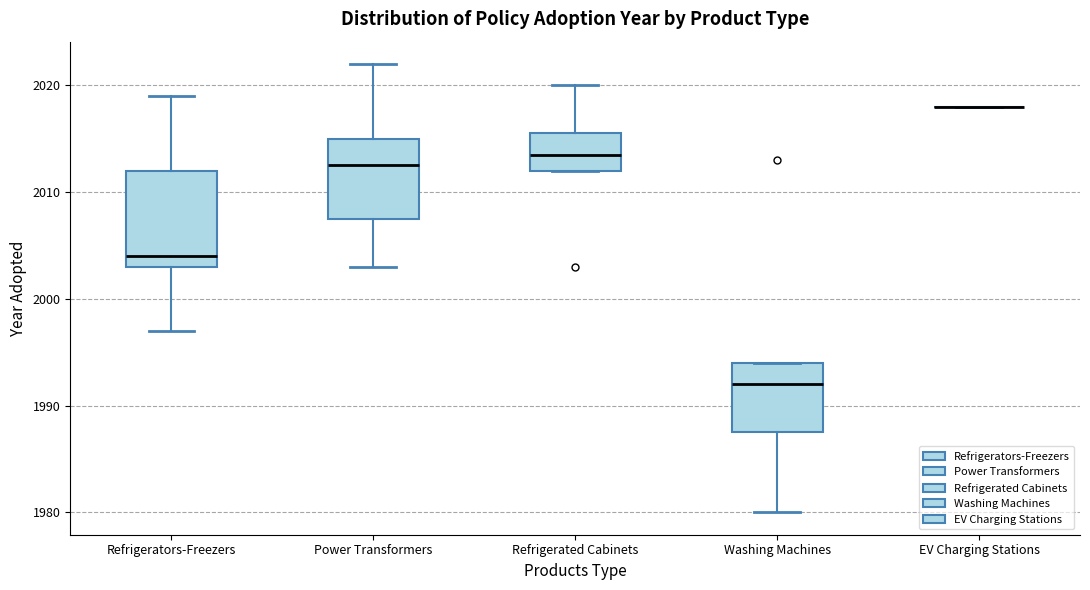

Comparing the boxes themselves (not the whiskers), which one is the tallest?

Refrigerators-Freezers